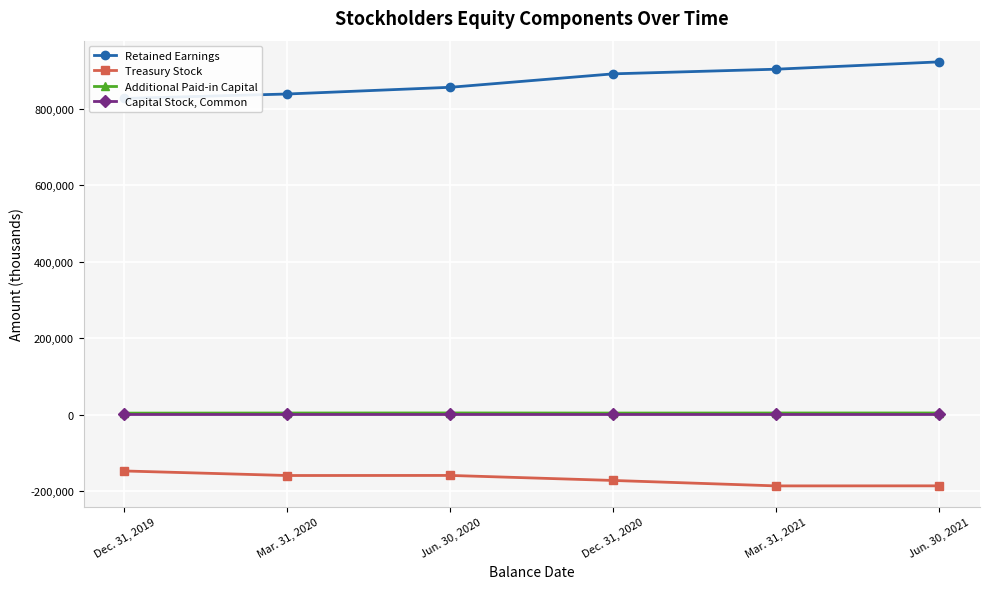

What is the maximum value for Capital Stock, Common?

907